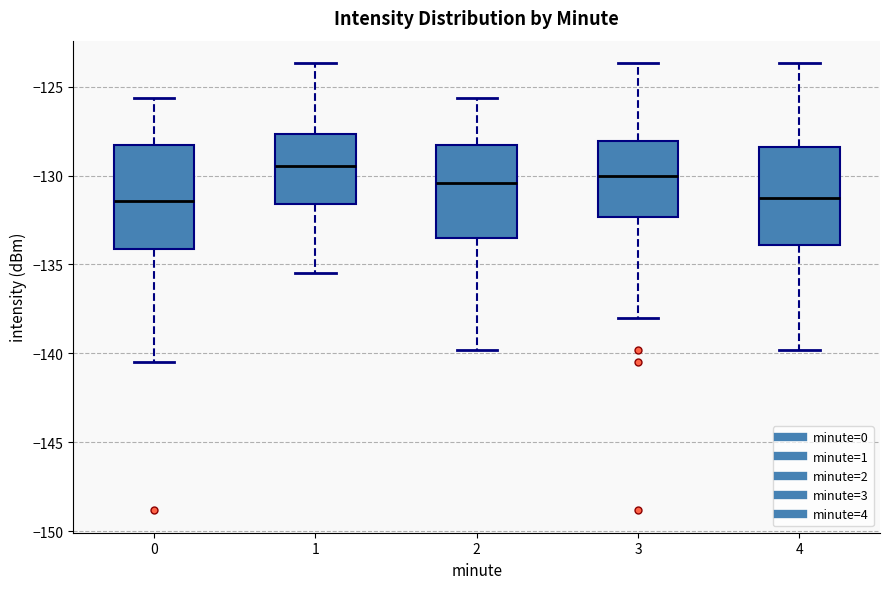

Where does the upper whisker of the box at x = 4 end on the y-axis? The values are not printed on the chart, so give them approximately, as read against the axis.

-123.5